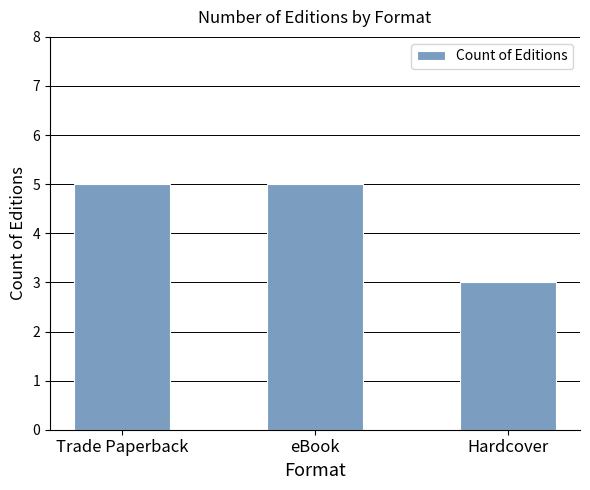

Count the number of categories in the chart.

3